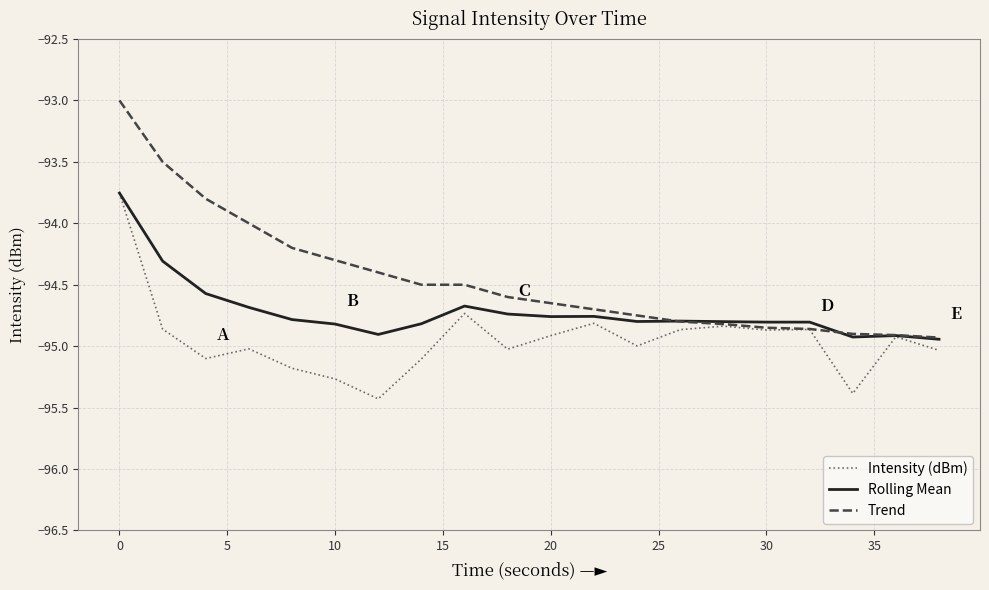

Which series has the largest total across all categories?

Trend